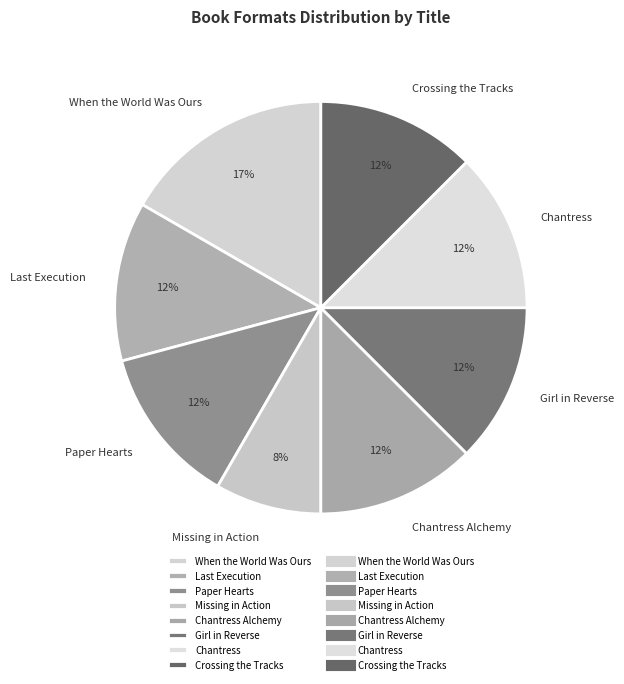

Approximately how many times larger is the value at Paper Hearts compared to Crossing the Tracks?

1.0